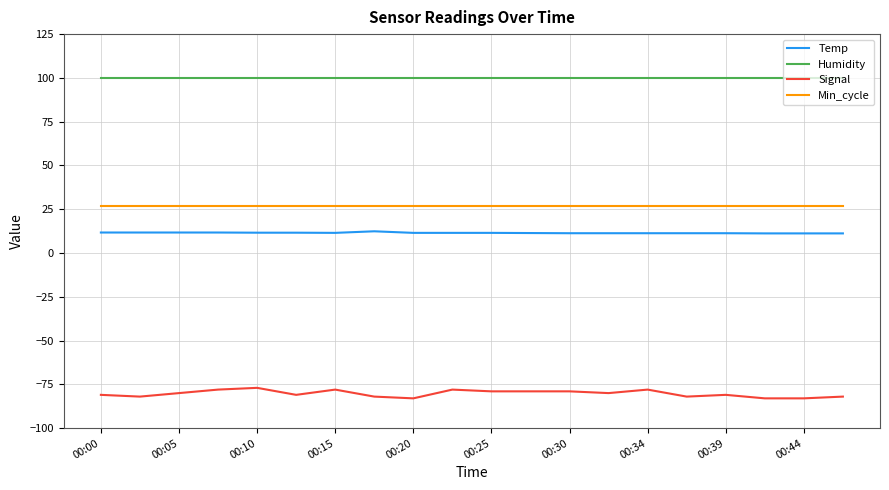

Which series has the widest spread of values?

Signal